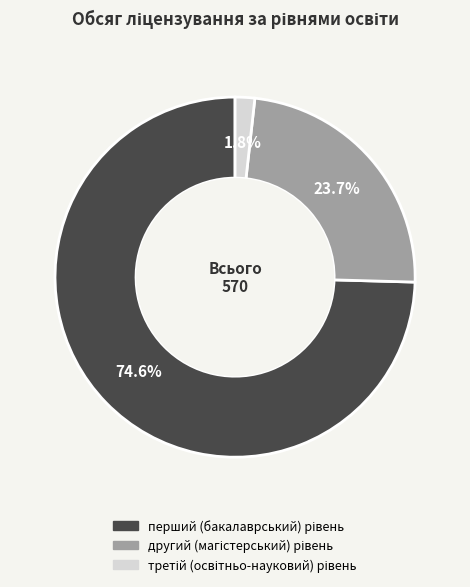

To the nearest percent, what is the average slice percentage?

33%